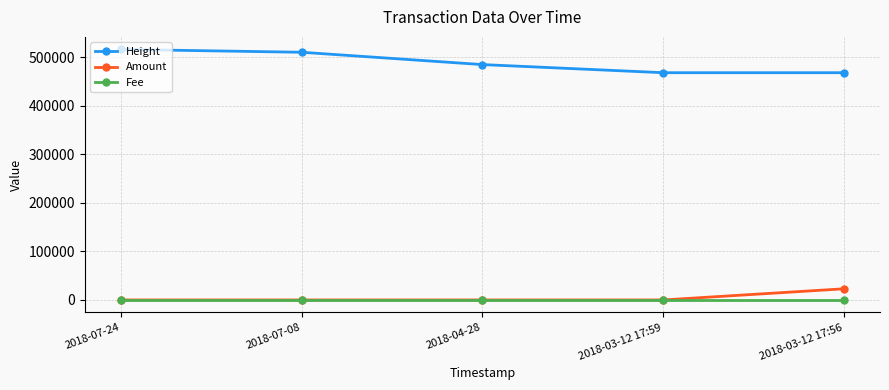

Read the Fee value at 2018-03-12 17:56.

1.0